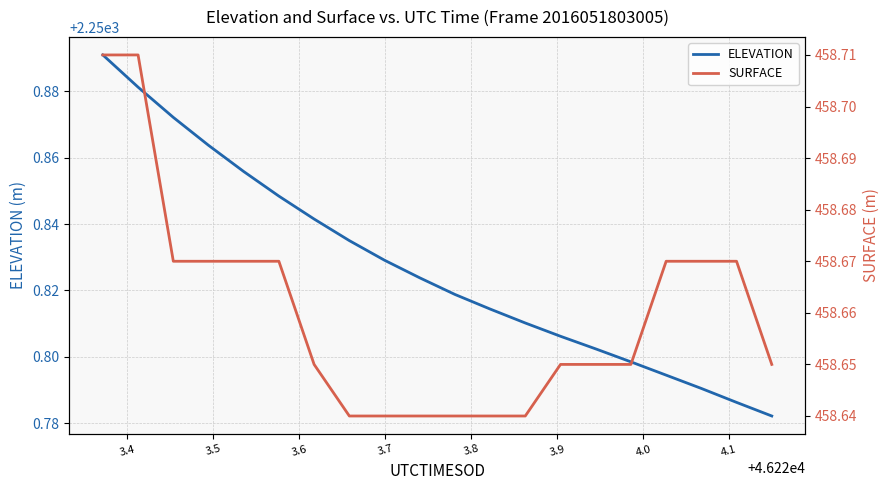

The value of ELEVATION at 3.8 is 3920.7. True or false?

False